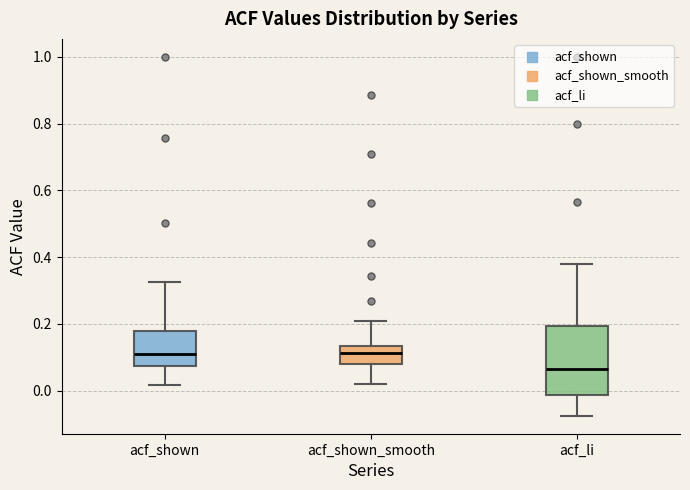

Comparing the boxes themselves (not the whiskers), which one is the tallest?

acf_li